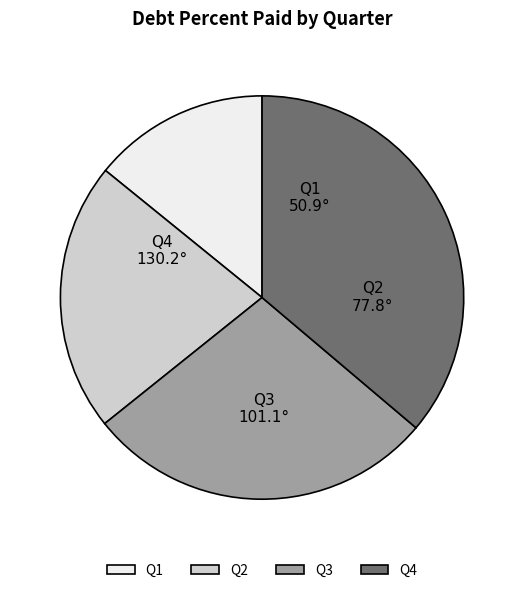

Which has a higher value, Q2 or Q1?

Q2